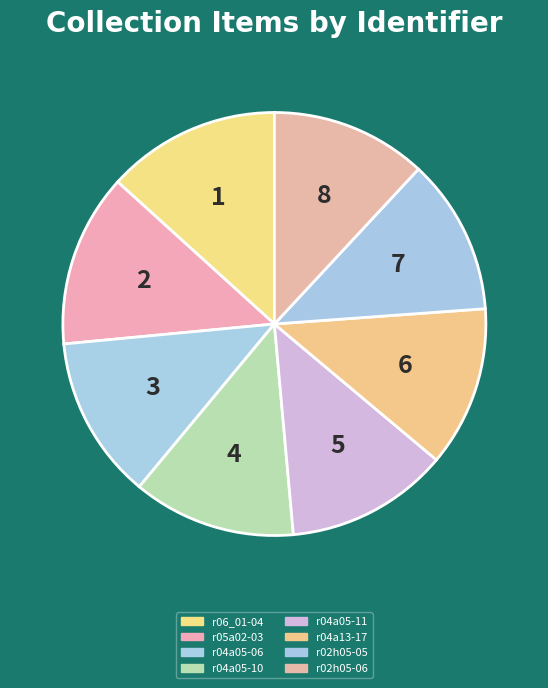

To the nearest percent, what is the average slice percentage?

12%